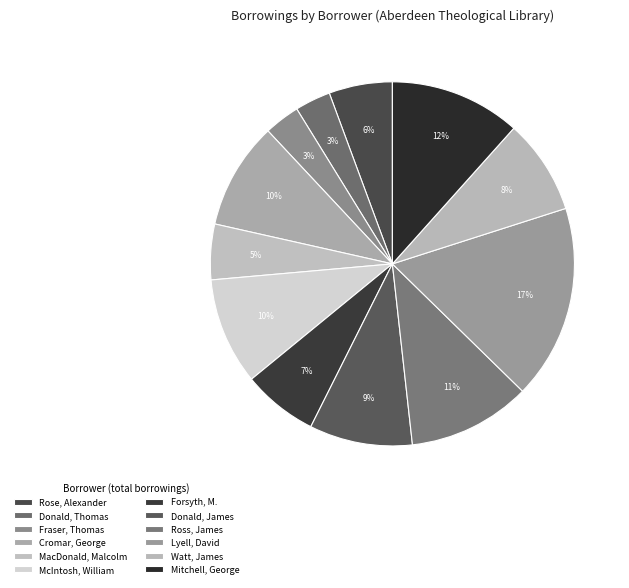

How many slices are in this pie chart?

12